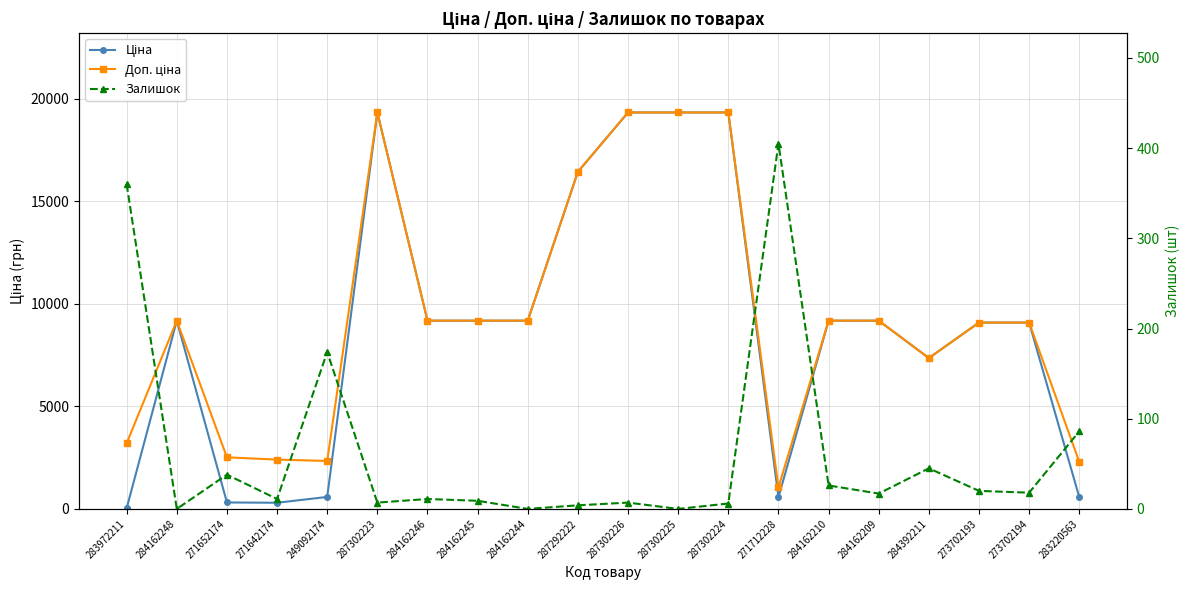

The Залишок series shows 17.0 at 284162209. True or false?

True